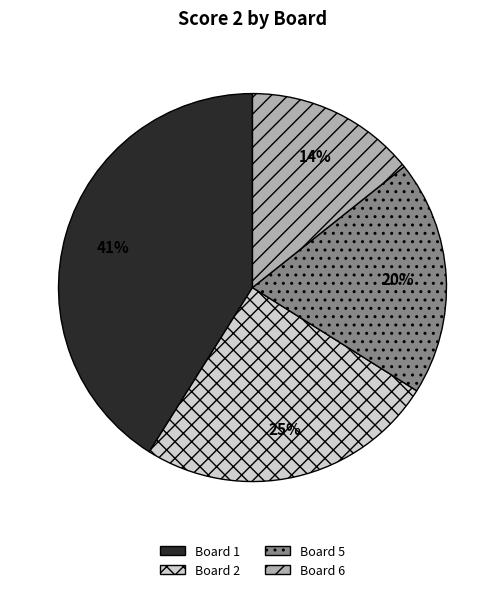

To the nearest percent, what is the average slice percentage?

25%